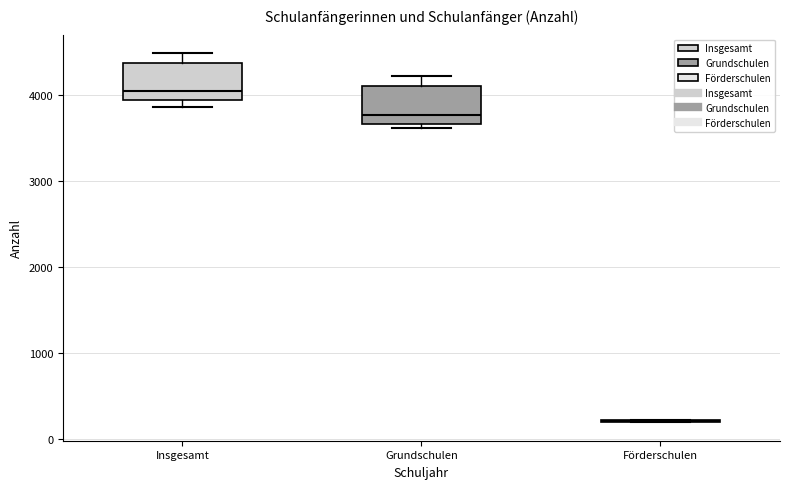

Reading left to right, read every box against the y-axis: the position of its median line, the range the box covers, and the ends of its whiskers. The values are not printed on the chart, so give them approximately, as read against the axis.

Insgesamt: median 4000, box 3900 to 4400, whiskers 3900 (just below the box's lower edge) to 4500
Grundschulen: median 3800, box 3700 to 4100, whiskers 3600 to 4200
Förderschulen: box collapsed to a line at 200, whiskers 200 to 200